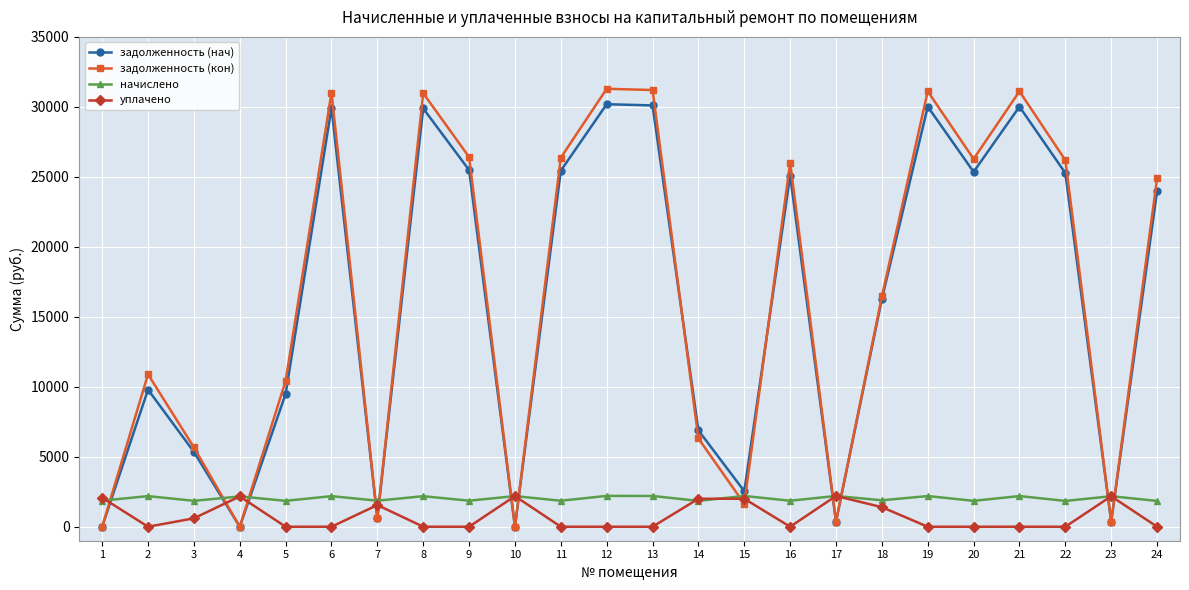

True or false: уплачено and задолженность (кон) intersect in this chart.

True